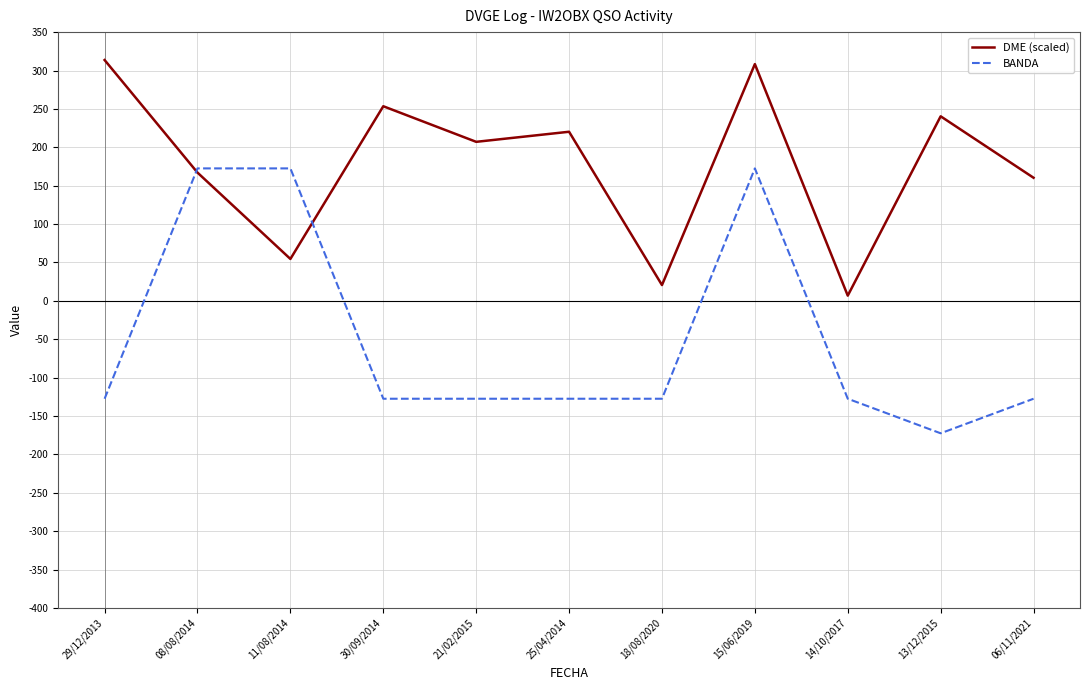

How many times do BANDA and DME (scaled) cross each other?

2